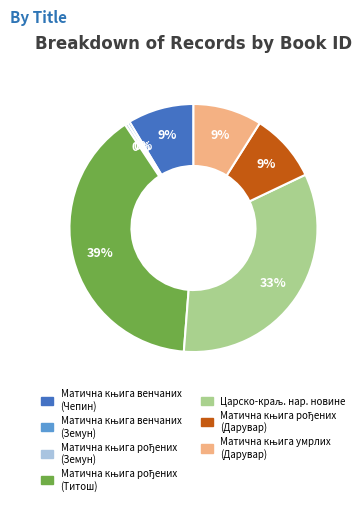

Is there any slice that represents more than half of the pie?

No